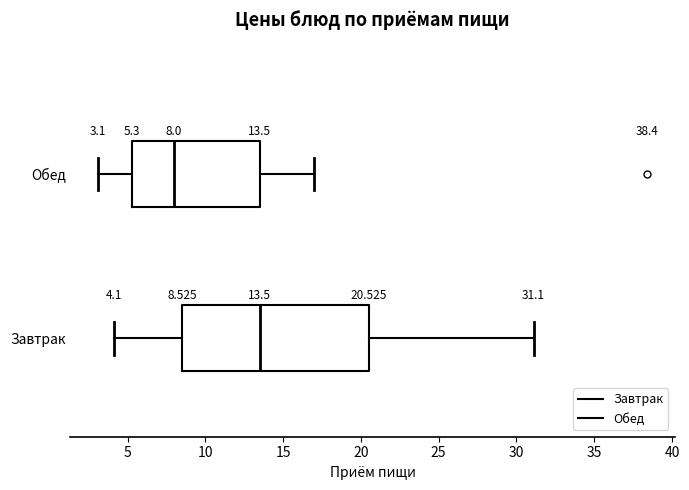

Comparing the boxes themselves (not the whiskers), which one is the widest?

Завтрак